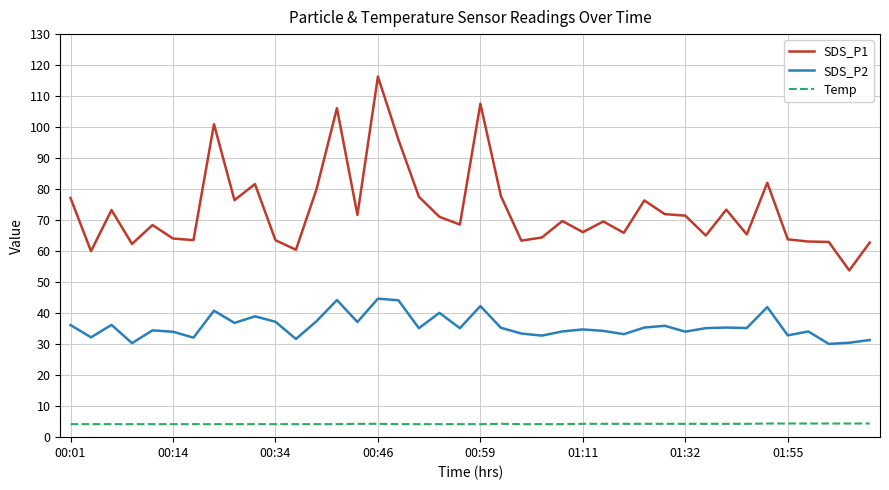

List the series in order of their overall mean, lowest first.

Temp, SDS_P2, SDS_P1